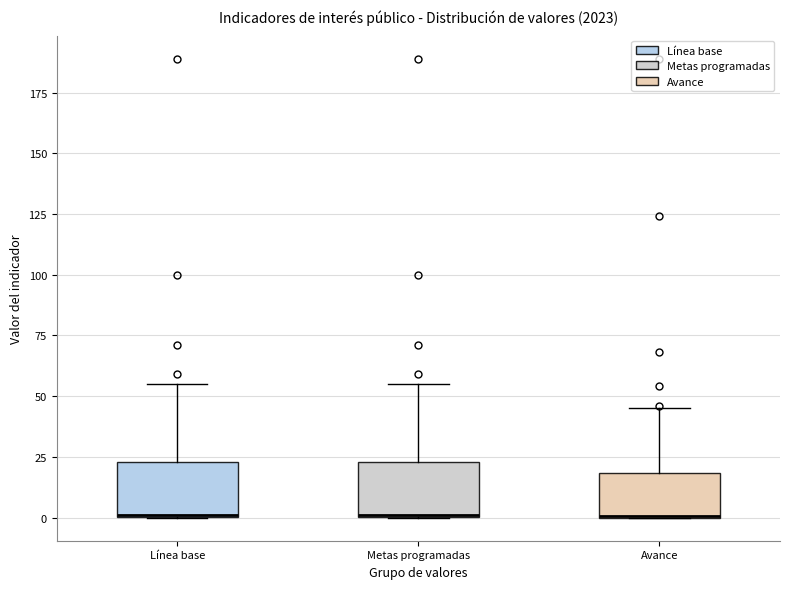

Reading left to right, read every box against the y-axis: the position of its median line, the range the box covers, and the ends of its whiskers. The values are not printed on the chart, so give them approximately, as read against the axis.

Línea base: median 0 (drawn on the box's lower edge), box 0 to 25, whiskers 0 to 55
Metas programadas: median 0 (drawn on the box's lower edge), box 0 to 25, whiskers 0 to 55
Avance: median 0 (drawn on the box's lower edge), box 0 to 20, whiskers 0 to 45